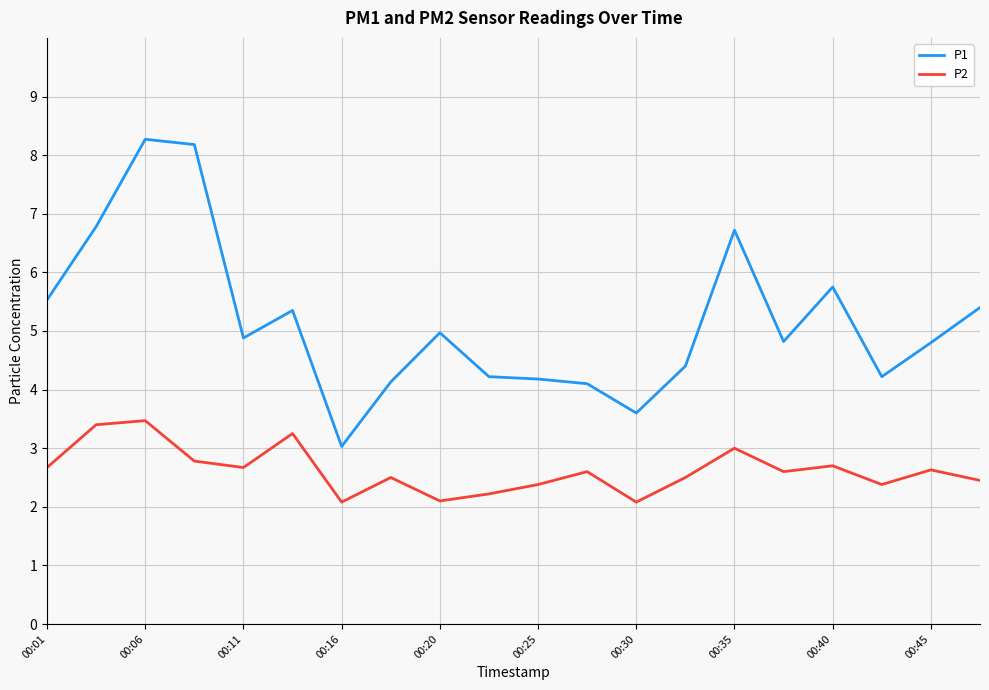

True or false: P1 and P2 intersect in this chart.

False